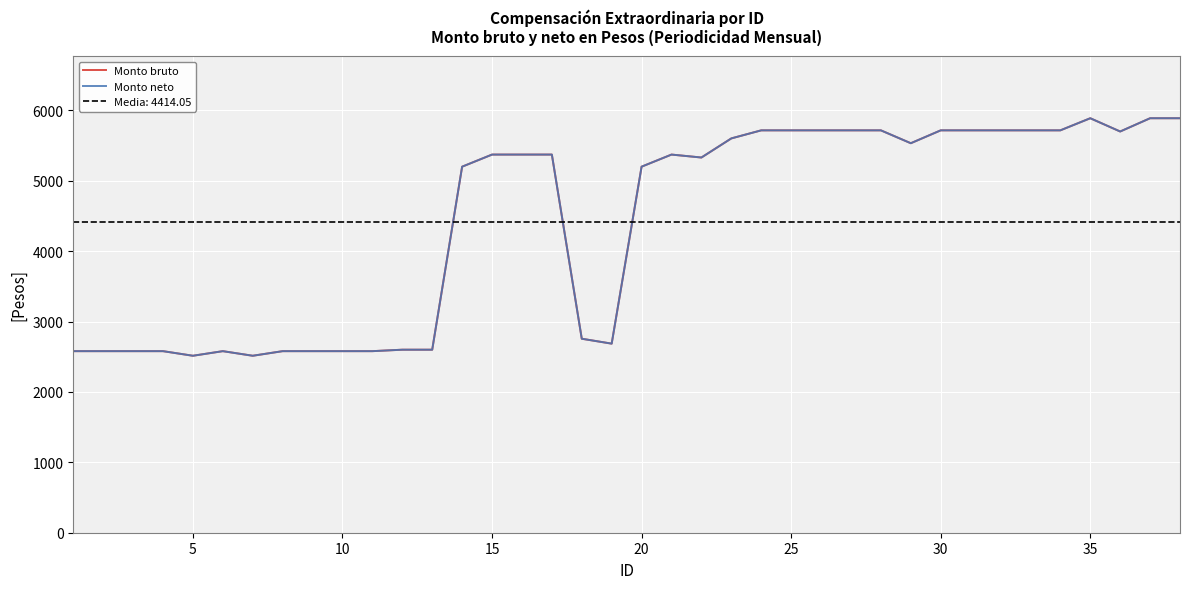

How many series are shown in this chart?

2